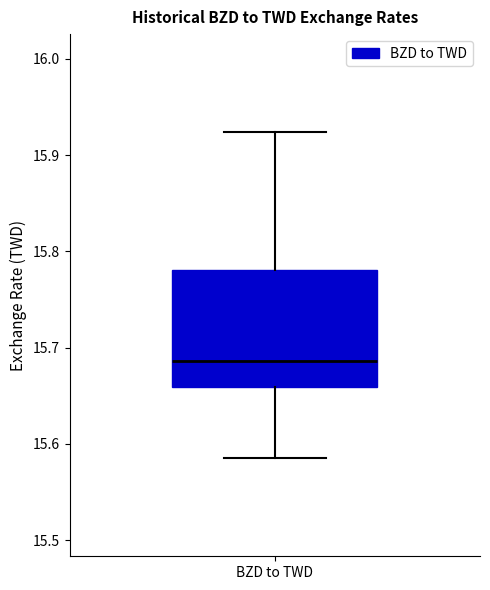

Transcribe this box plot: give where the median line is, the range the box spans, and where the two whiskers end, as read against the y-axis. The values are not printed on the chart, so give them approximately, as read against the axis.

median 15.69, box 15.66 to 15.78, whiskers 15.59 to 15.92